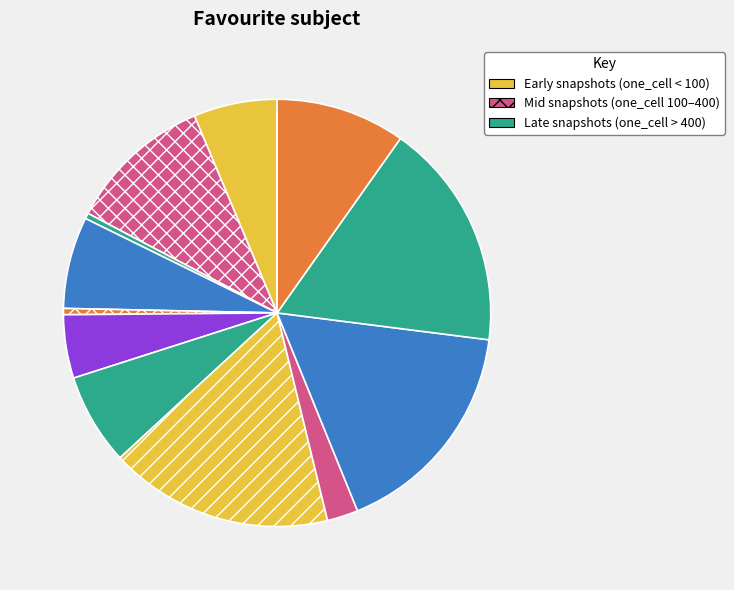

Which category has the smallest portion of the pie?

2008-10-10